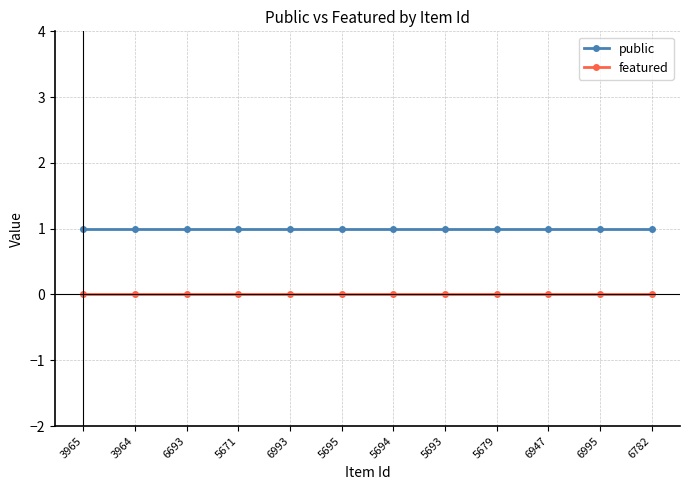

Reading left to right, what are all the values shown in this chart?

public: 3965=1	3964=1	6693=1	5671=1	6993=1	5695=1	5694=1	5693=1	5679=1	6947=1	6995=1	6782=1
featured: 3965=0	3964=0	6693=0	5671=0	6993=0	5695=0	5694=0	5693=0	5679=0	6947=0	6995=0	6782=0